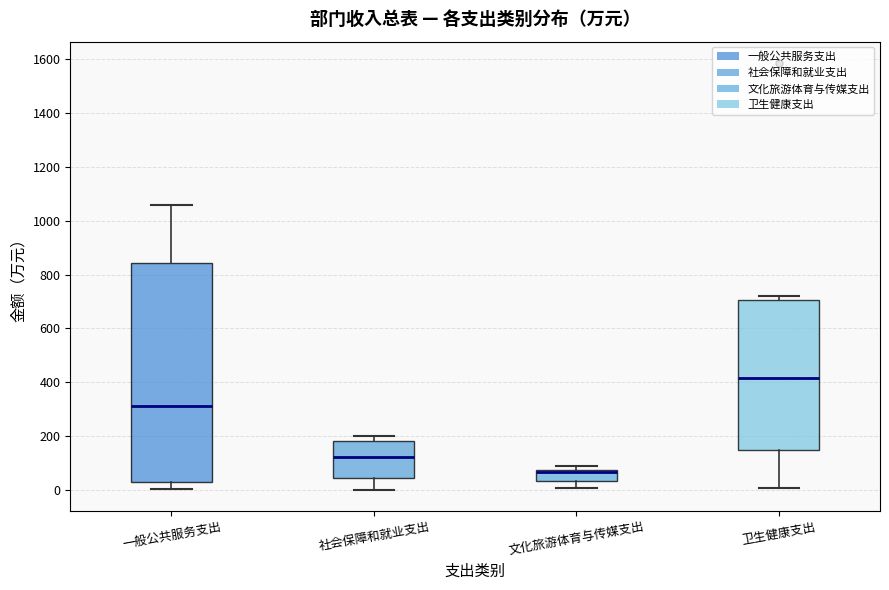

Where is the lower edge of the box for 社会保障和就业支出 on the y-axis? The values are not printed on the chart, so give them approximately, as read against the axis.

40